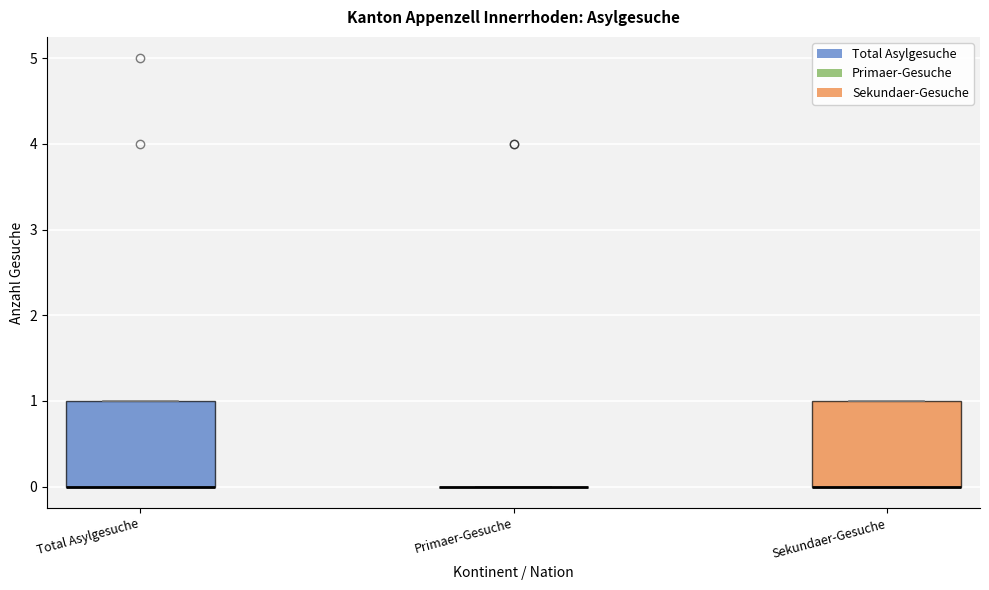

Reading left to right, read every box against the y-axis: the position of its median line, the range the box covers, and the ends of its whiskers. The values are not printed on the chart, so give them approximately, as read against the axis.

Total Asylgesuche: median 0 (drawn on the box's lower edge), box 0 to 1, whiskers 0 to 1
Primaer-Gesuche: box collapsed to a line at 0, whiskers 0 to 0
Sekundaer-Gesuche: median 0 (drawn on the box's lower edge), box 0 to 1, whiskers 0 to 1